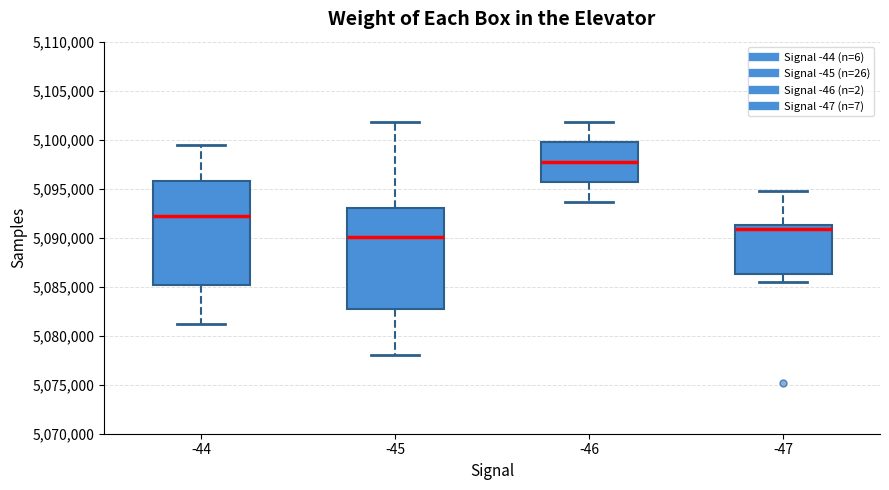

Where is the upper edge of the box at x = -47 on the y-axis? The values are not printed on the chart, so give them approximately, as read against the axis.

5091500